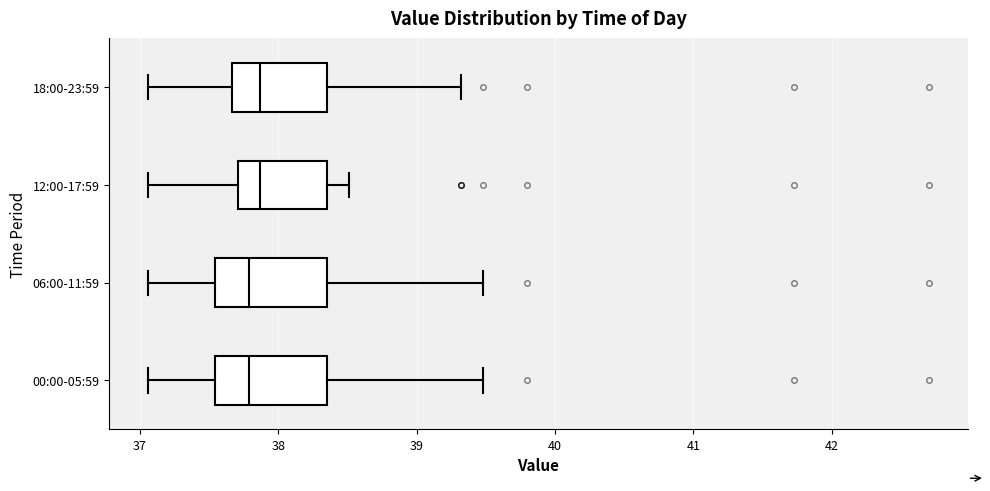

Where is the left edge of the box for 18:00-23:59 on the x-axis? The values are not printed on the chart, so give them approximately, as read against the axis.

37.7